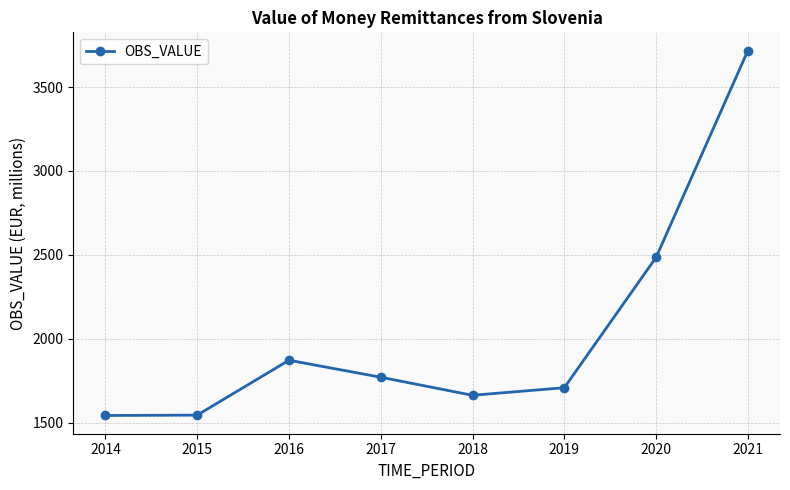

Which label corresponds to the largest value in the chart?

2021